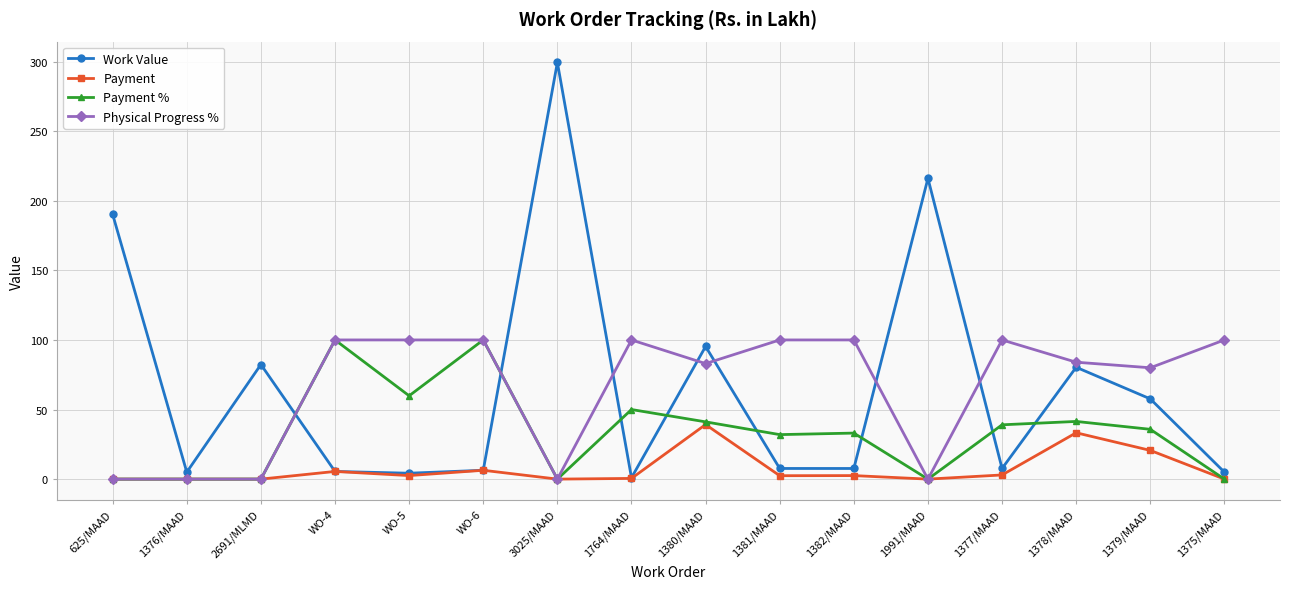

What position from the right is 1377/MAAD?

4